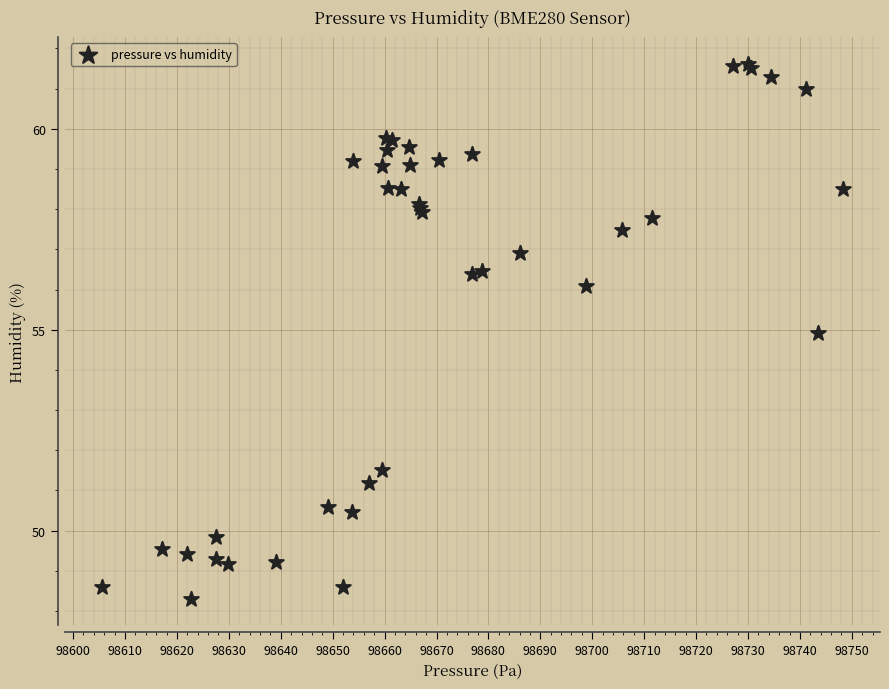

What Y value in the scatter plot is closest to 54?

54.9